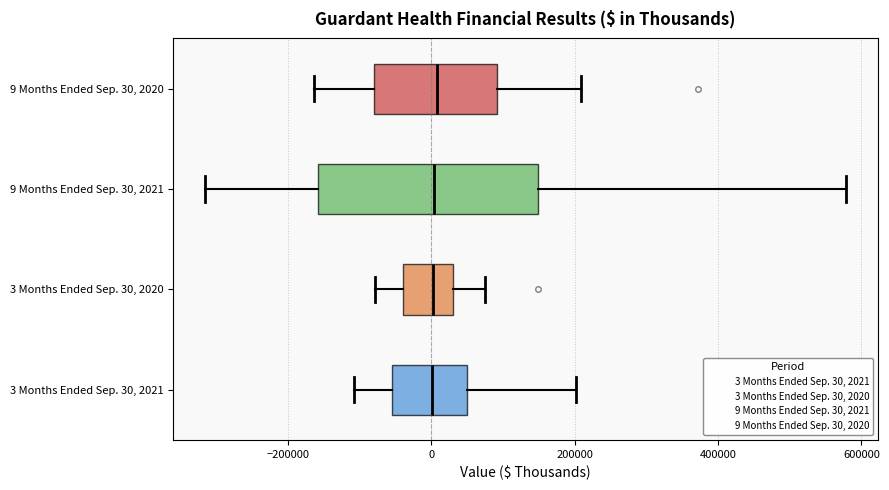

Comparing the boxes themselves (not the whiskers), which one is the widest?

9 Months Ended Sep. 30, 2021